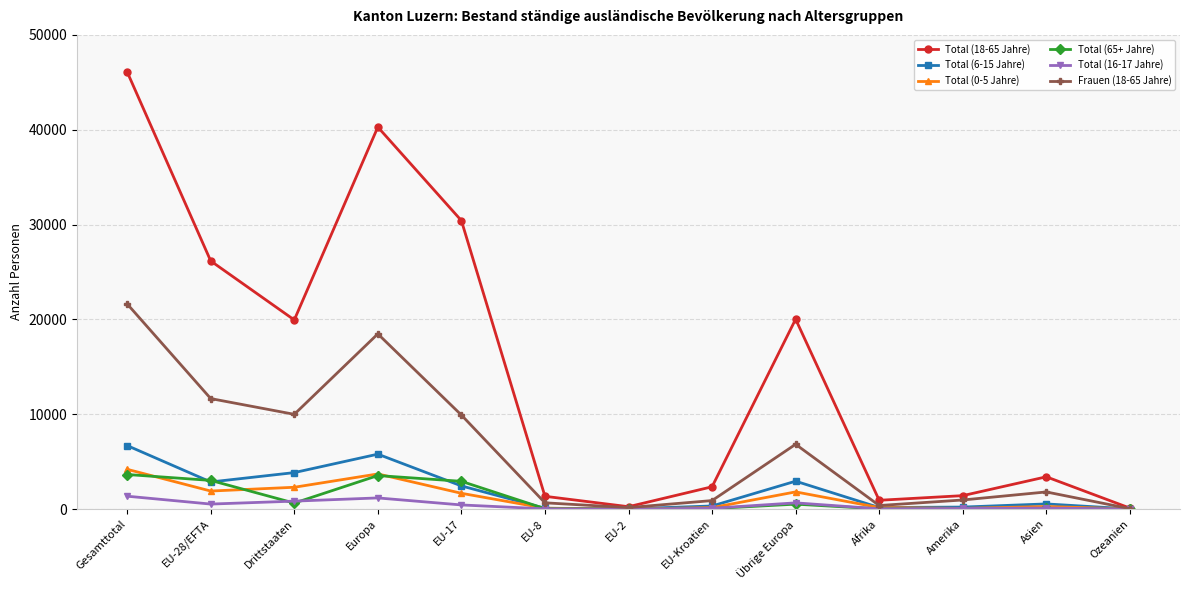

What is the label of the 2nd point from the left?

EU-28/EFTA